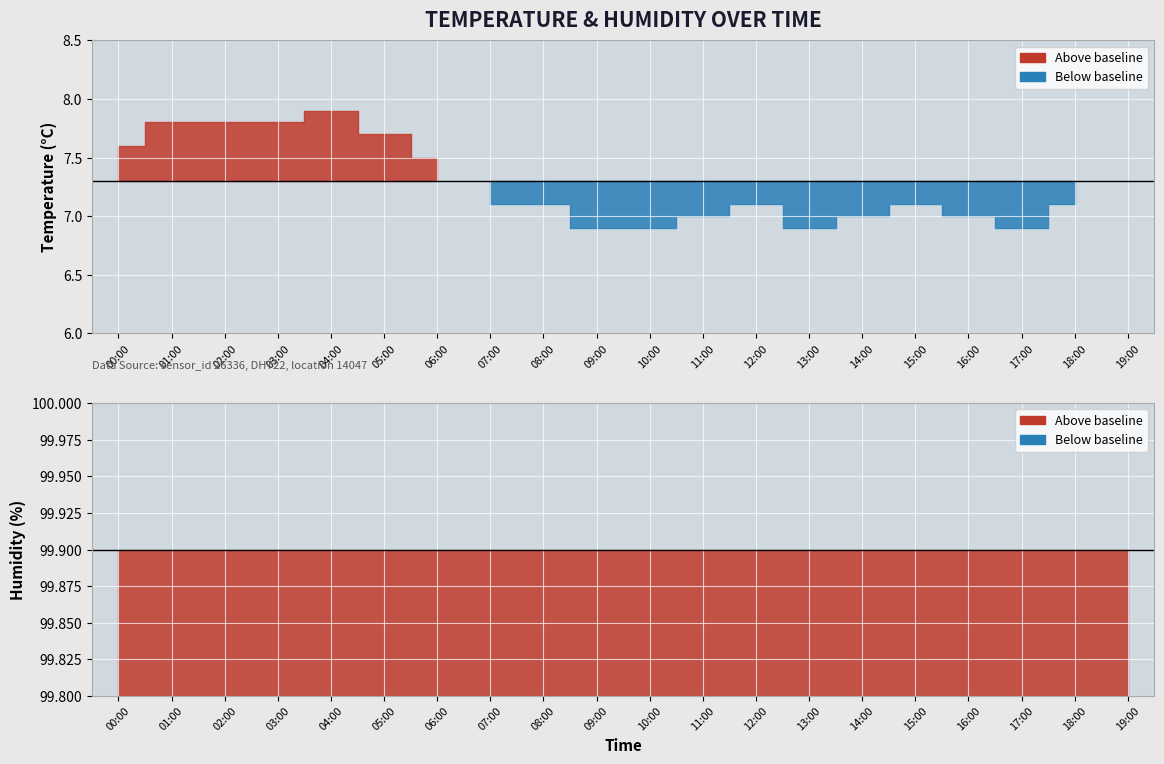

Read the humidity value at 05:00.

99.9